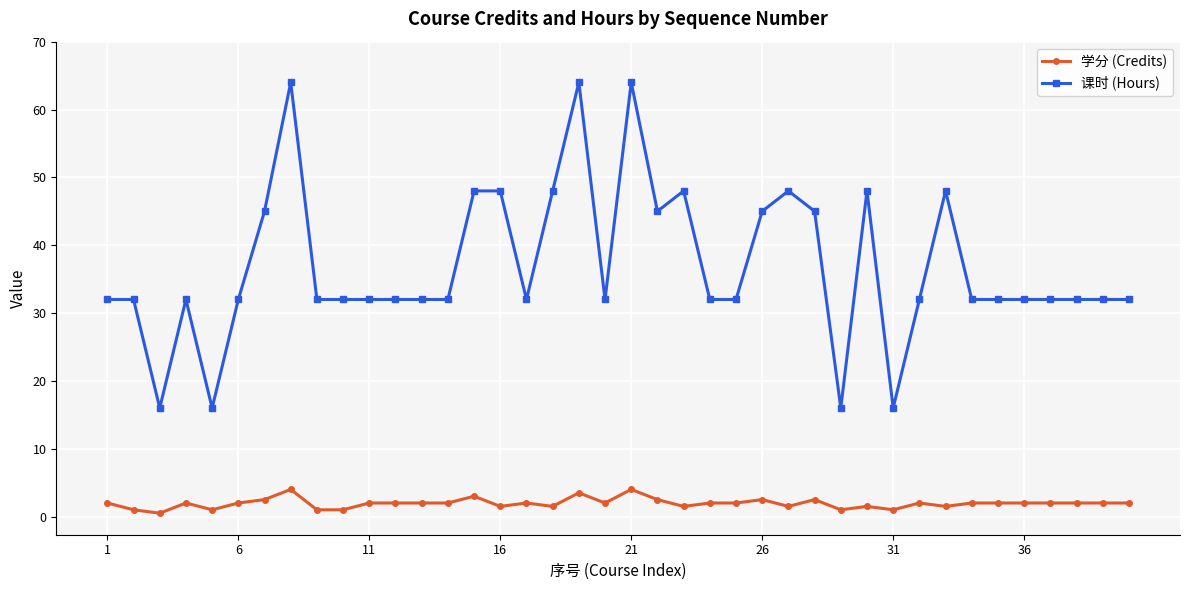

At how many categories does at least one series exceed 51?

3